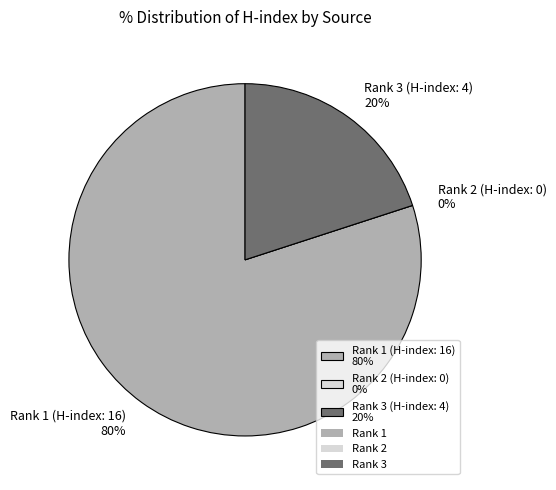

What percentage is NOT represented by Rank 1 (H-index: 16)?

20.0%